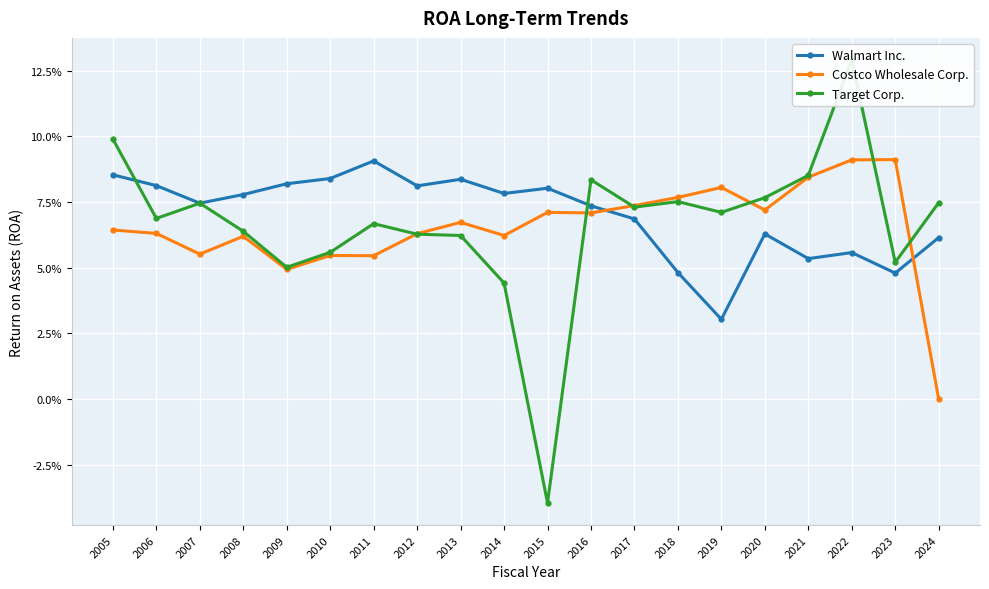

What is the sum of all Target Corp. values?

1.3